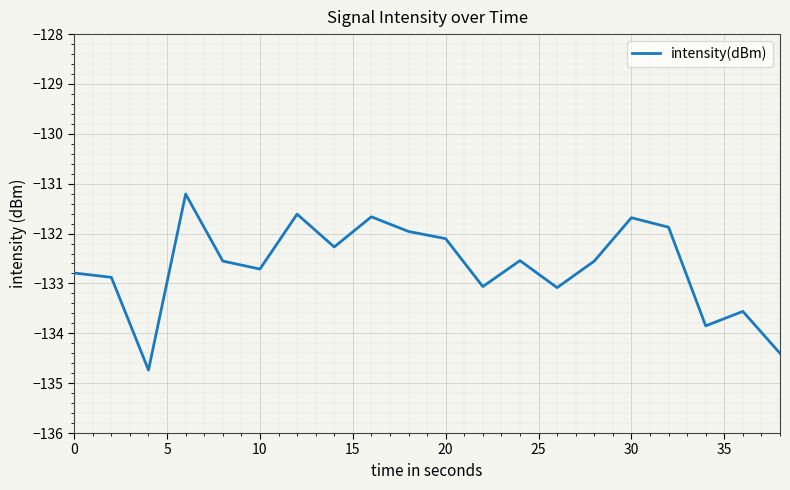

What is the maximum value shown in the chart?

-131.2